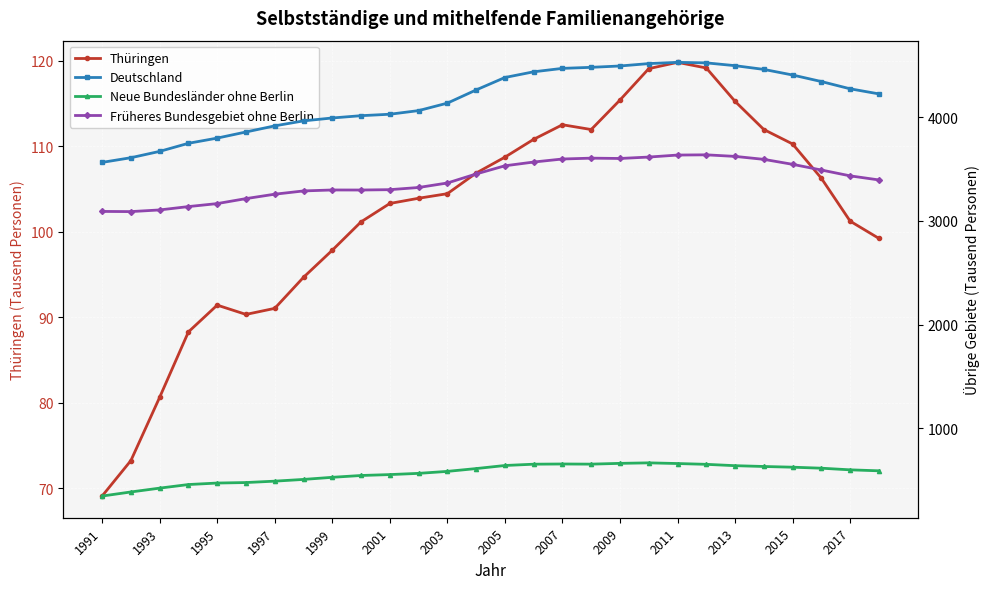

True or false: Thüringen has a value of 142.6 at 1993.

False